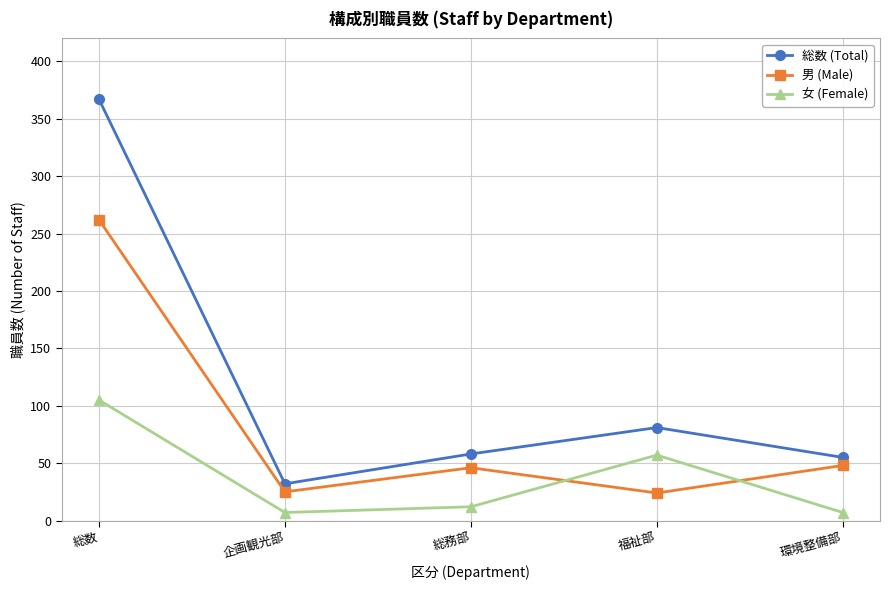

What is the sum of the 女 (Female) values at 企画観光部 and 環境整備部?

14